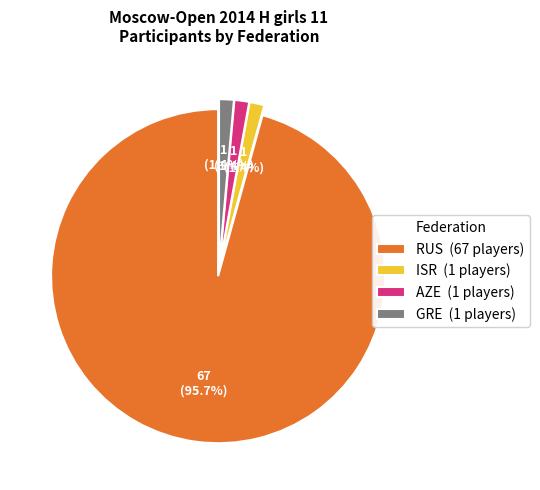

Is there a majority slice in this chart?

Yes